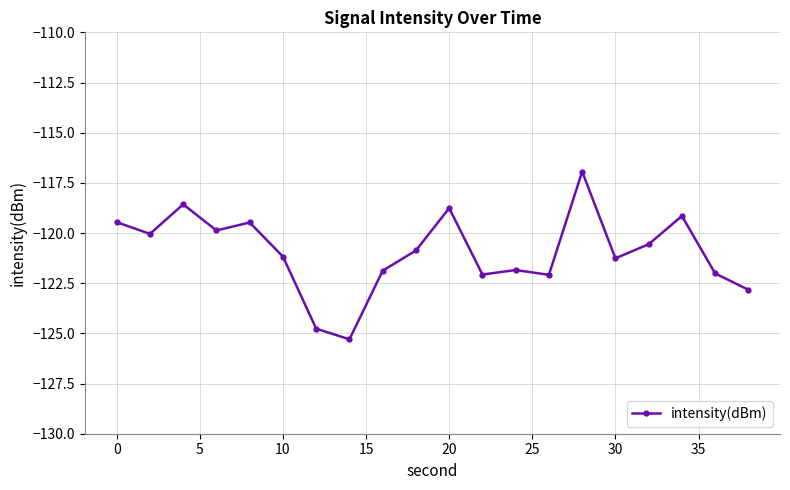

What is the maximum value shown in the chart?

-116.9